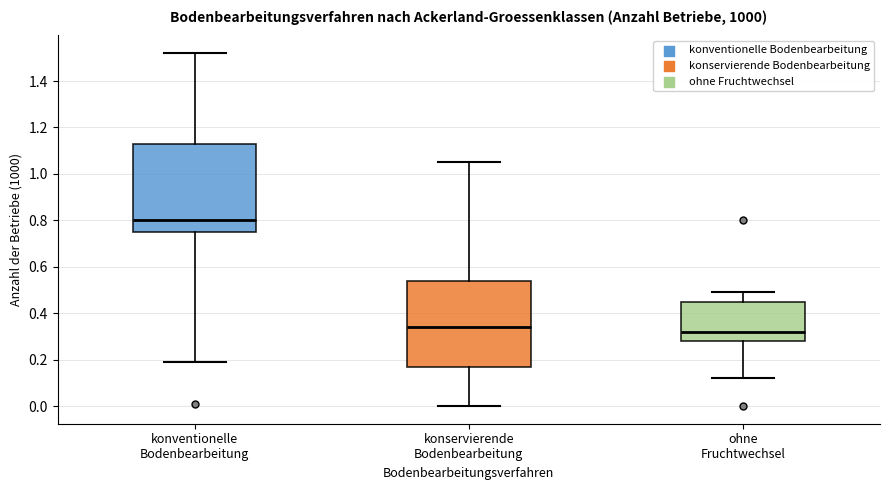

Reading left to right, transcribe this box plot: for each box, give where its median line is, the range the box spans, and where its two whiskers end, as read against the y-axis. The values are not printed on the chart, so give them approximately, as read against the axis.

konventionelle Bodenbearbeitung: median 0.80, box 0.76 to 1.14, whiskers 0.20 to 1.52
konservierende Bodenbearbeitung: median 0.34, box 0.18 to 0.54, whiskers 0.00 to 1.06
ohne Fruchtwechsel: median 0.32, box 0.28 to 0.46, whiskers 0.12 to 0.50